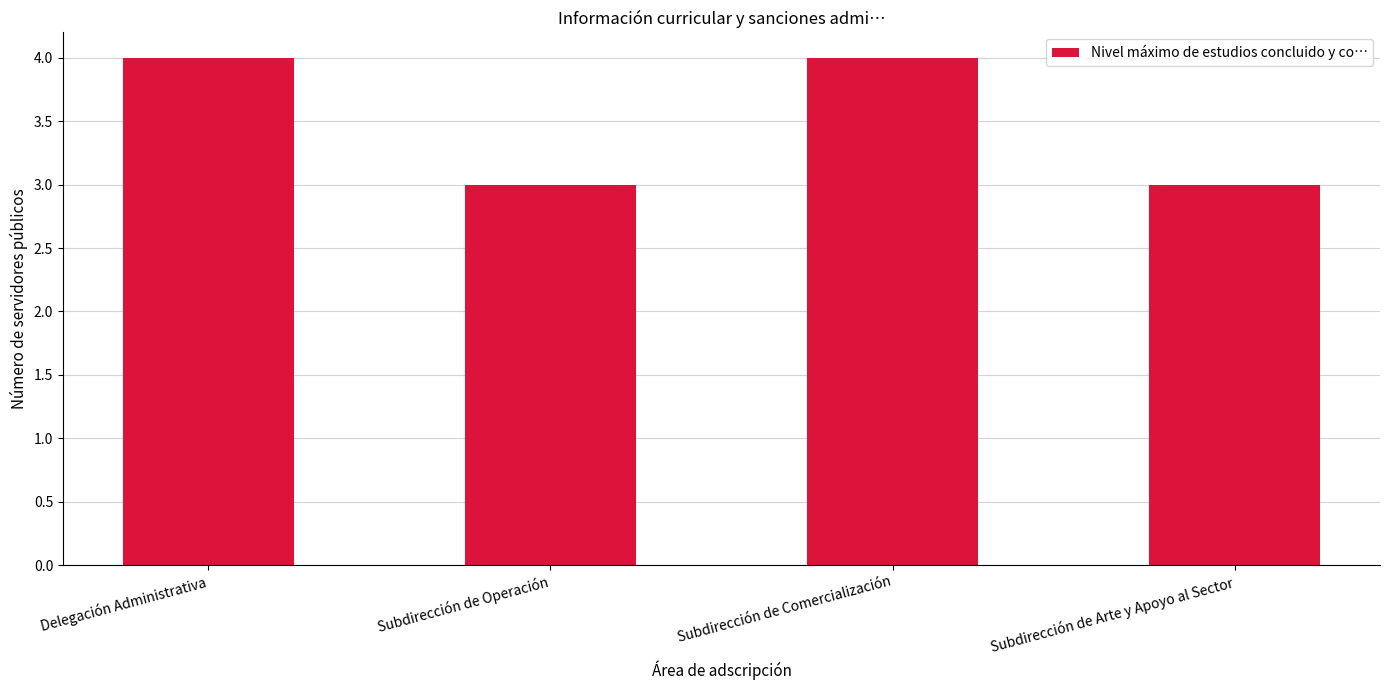

What position from the right is Subdirección de Operación?

3